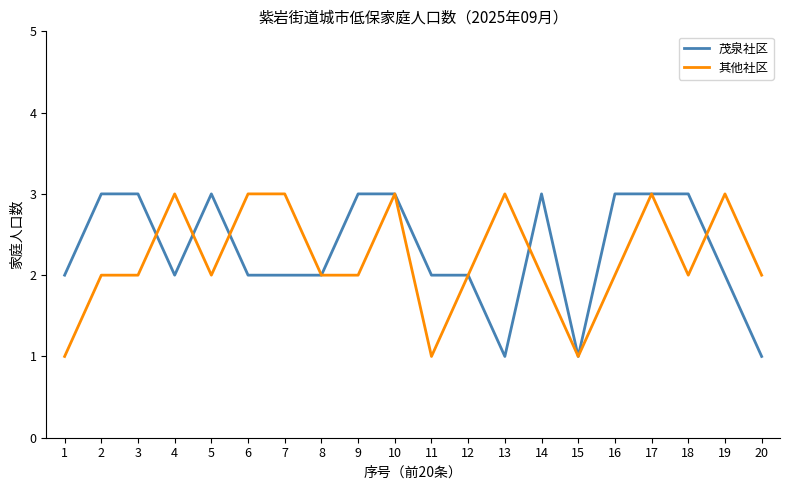

True or false: 其他社区 has a value of 2 at 9.

True